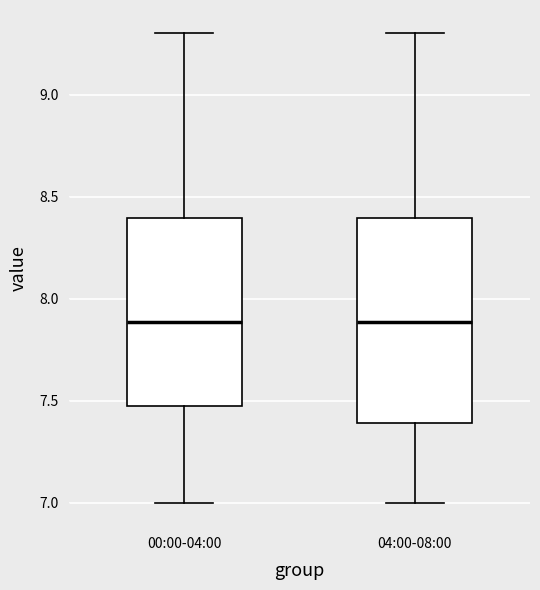

Reading left to right, read every box against the y-axis: the position of its median line, the range the box covers, and the ends of its whiskers. The values are not printed on the chart, so give them approximately, as read against the axis.

00:00-04:00: median 7.9, box 7.5 to 8.4, whiskers 7.0 to 9.3
04:00-08:00: median 7.9, box 7.4 to 8.4, whiskers 7.0 to 9.3